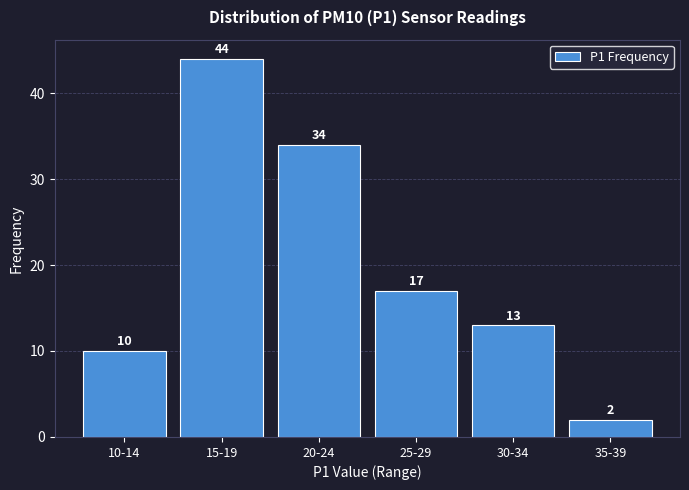

Reading left to right, transcribe all the data shown in this chart.

10-14=10	15-19=44	20-24=34	25-29=17	30-34=13	35-39=2